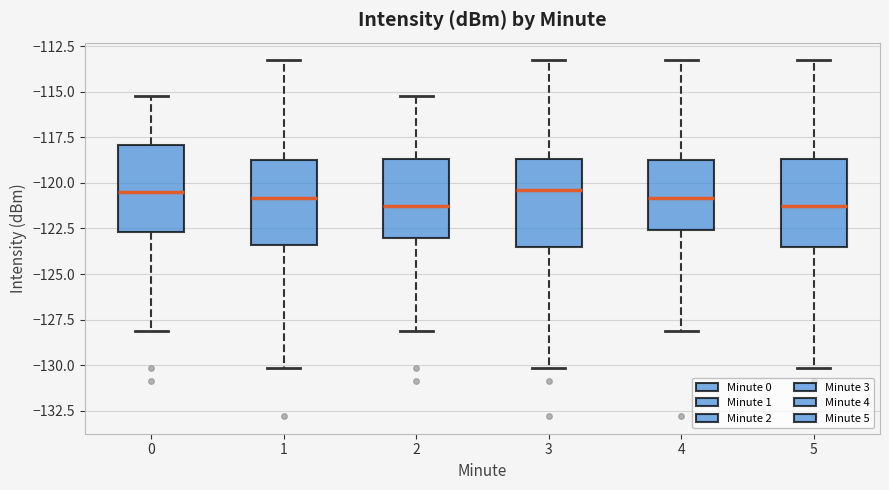

Reading left to right, transcribe this box plot: for each box, give where its median line is, the range the box spans, and where its two whiskers end, as read against the y-axis. The values are not printed on the chart, so give them approximately, as read against the axis.

0: median -120.5, box -122.5 to -118.0, whiskers -128.0 to -115.0
1: median -121.0, box -123.5 to -119.0, whiskers -130.0 to -113.5
2: median -121.5, box -123.0 to -118.5, whiskers -128.0 to -115.0
3: median -120.5, box -123.5 to -118.5, whiskers -130.0 to -113.5
4: median -121.0, box -122.5 to -119.0, whiskers -128.0 to -113.5
5: median -121.5, box -123.5 to -118.5, whiskers -130.0 to -113.5